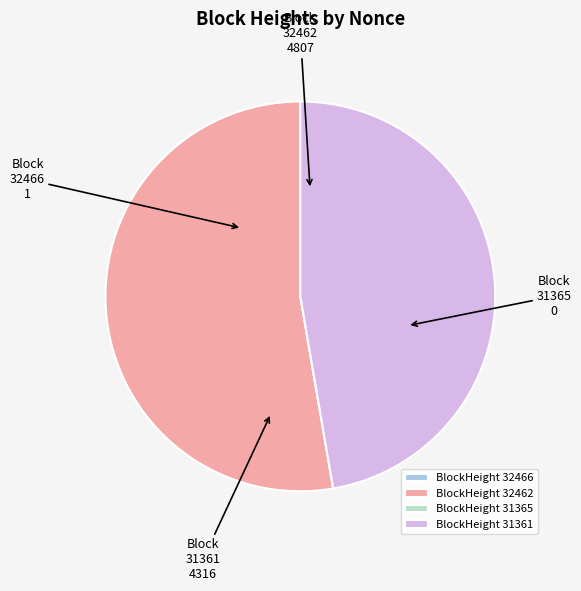

Which slice is the largest?

BlockHeight 32462